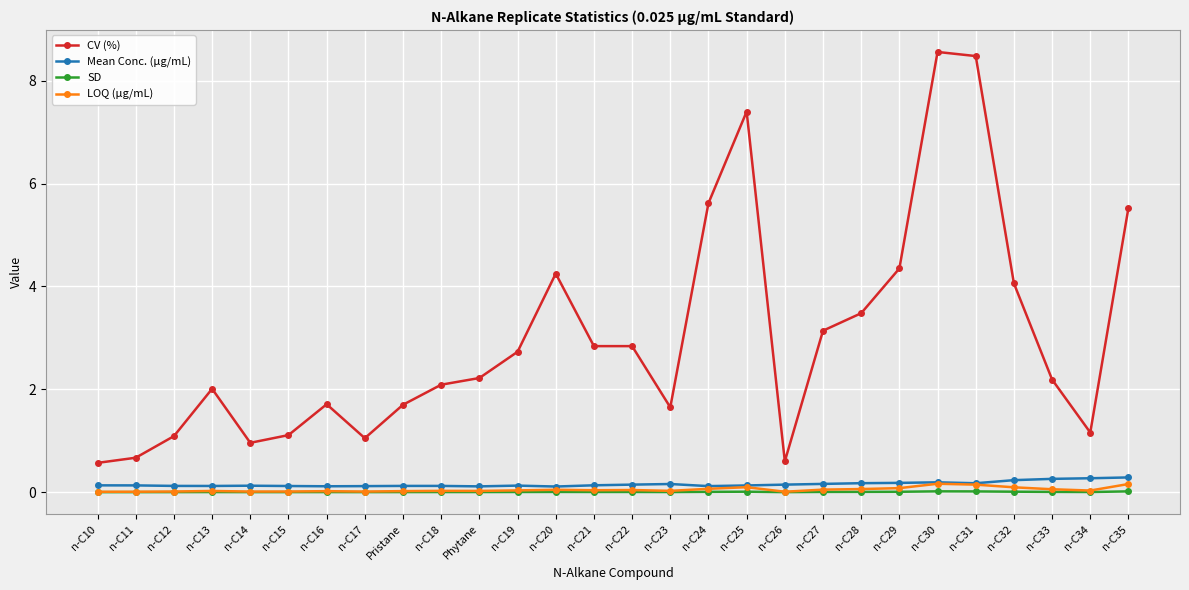

True or false: CV (%) has more than 2 points higher than both neighbors.

True